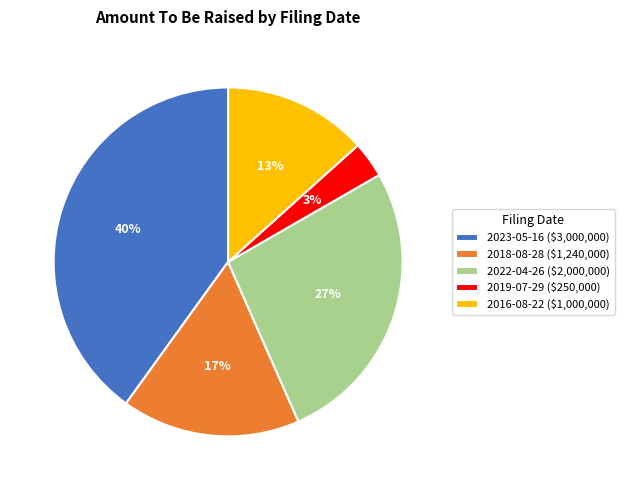

True or false: 2018-08-28 accounts for 17% of the total.

True